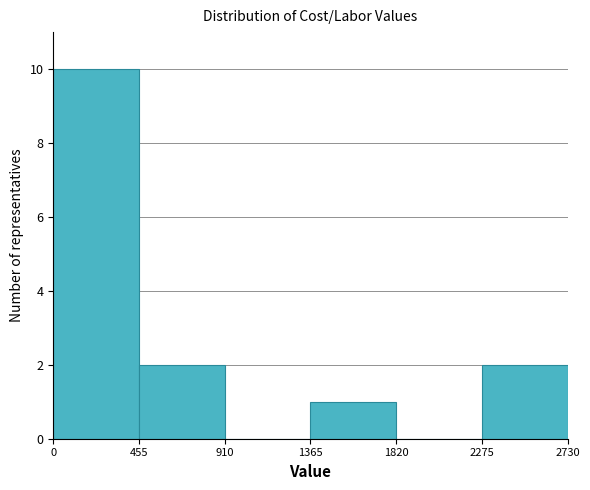

Reading left to right, list every bar in this chart as the range it spans on the x-axis followed by its height. The values are not printed on the chart, so give them approximately, as read against the axis.

0 to 455: 10
455 to 910: 2
910 to 1365: 0
1365 to 1820: 1
1820 to 2275: 0
2275 to 2730: 2